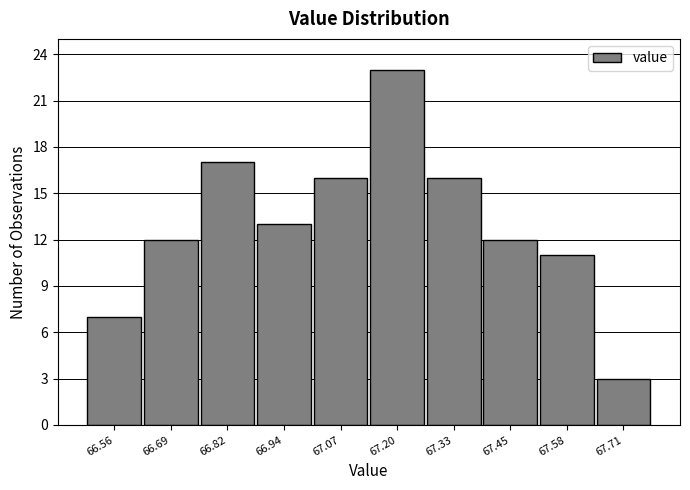

Over which range of the x-axis is the bar tallest?

67.14 to 67.26